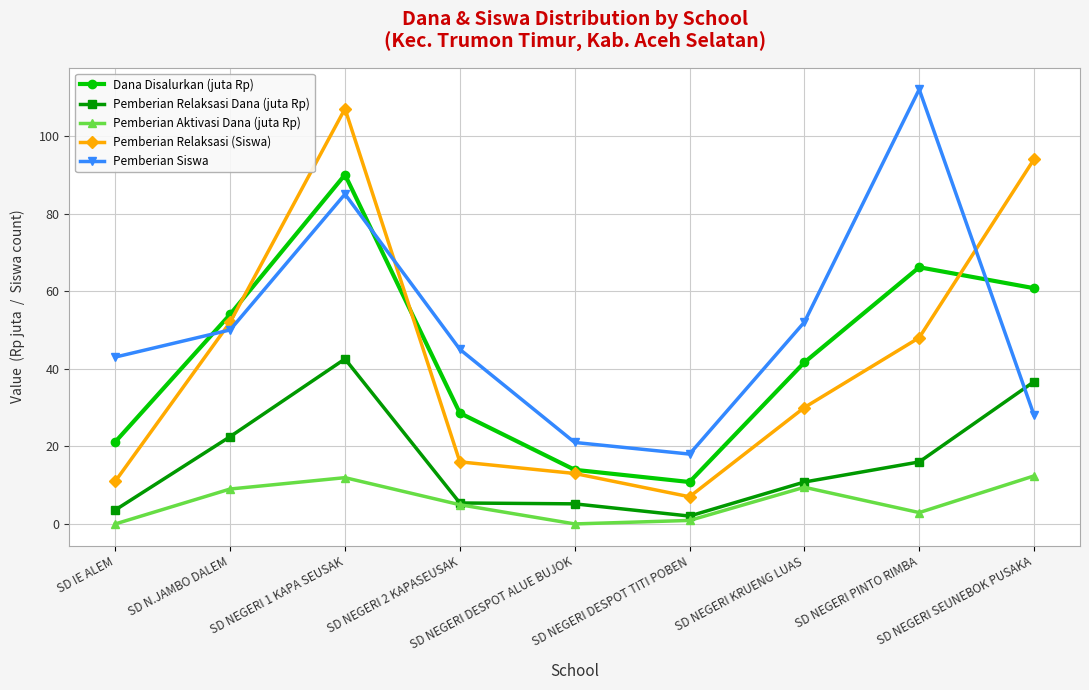

What is the value of the Pemberian Siswa point at the 4th from the left?

45.0